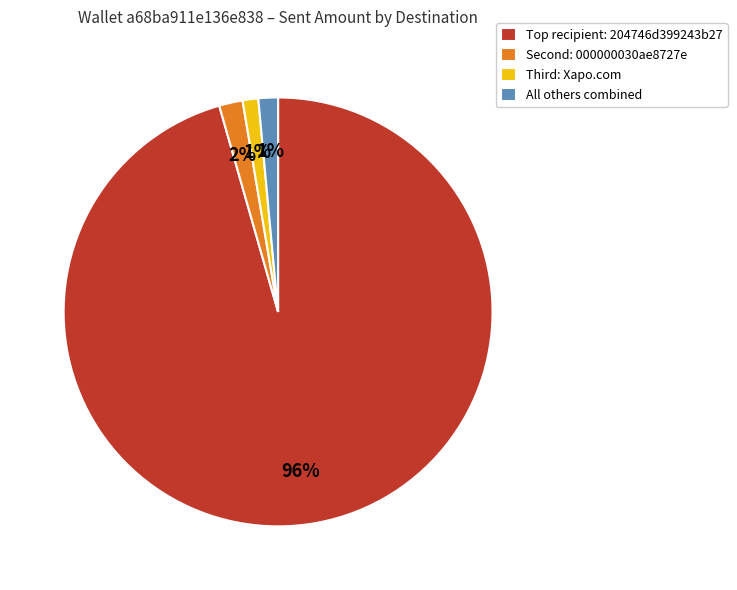

To the nearest percent, what percentage of the pie is All others combined?

1%